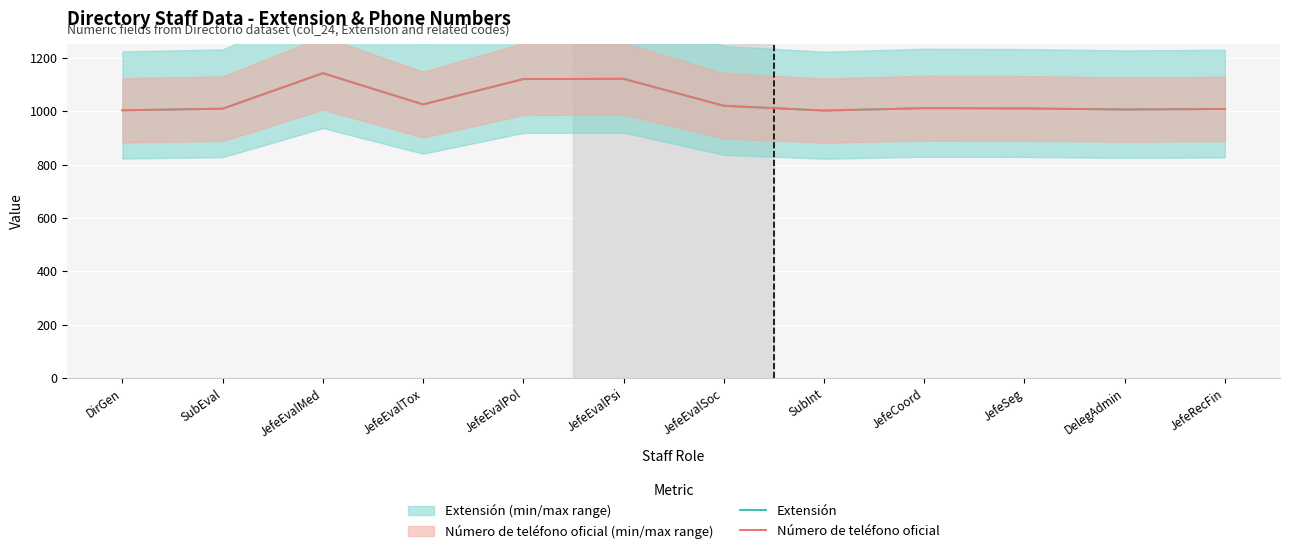

True or false: Extensión and Número de teléfono oficial cross at least once.

False